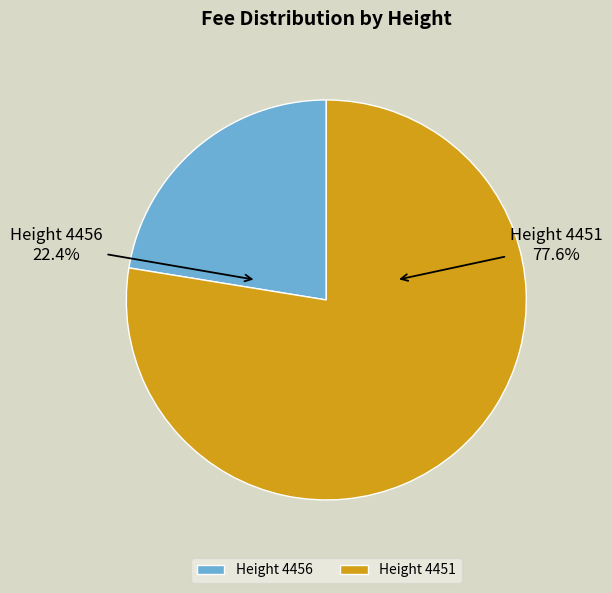

Which slice is the smallest?

Height 4456